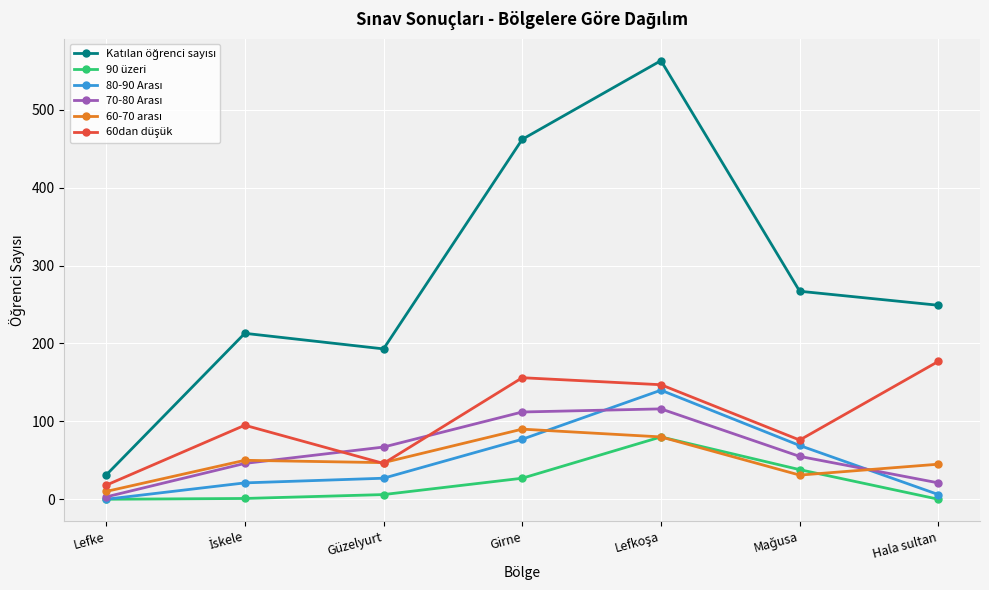

What is the greatest value displayed?

563